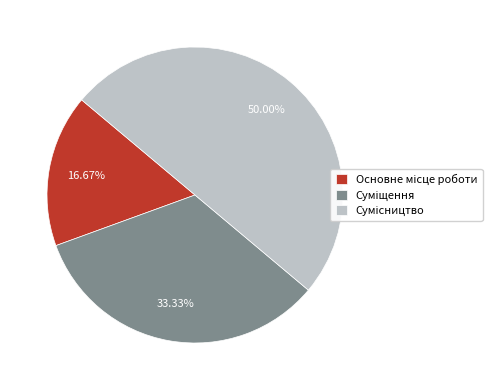

To the nearest percent, what is the difference between the Сумісництво and Суміщення slice percentages?

17%